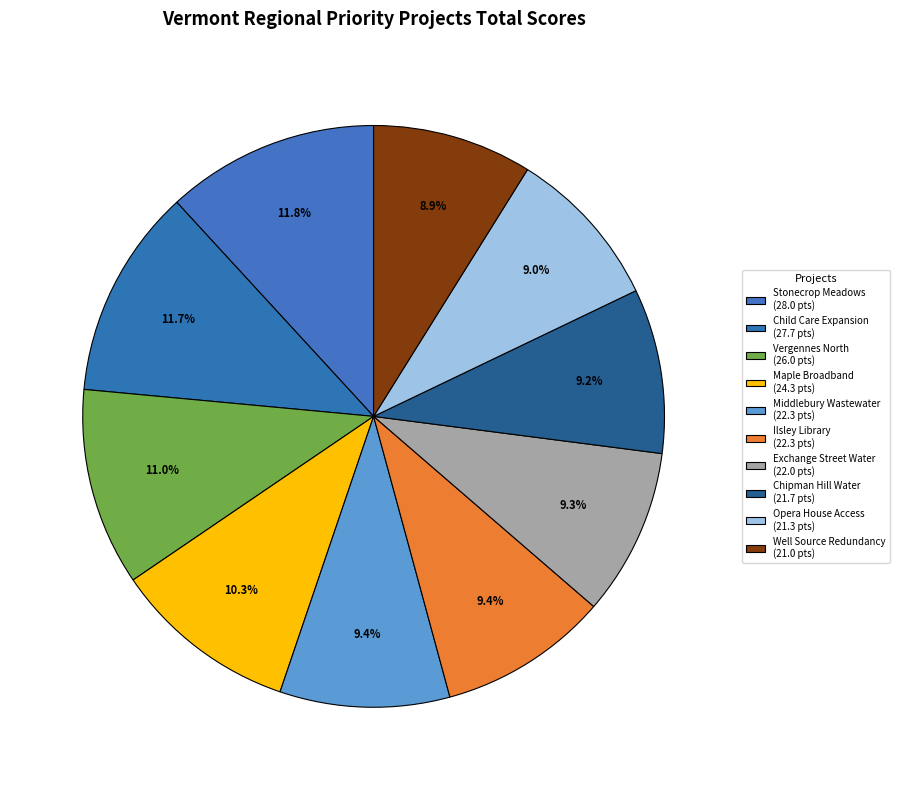

How many segments does this pie chart have?

10